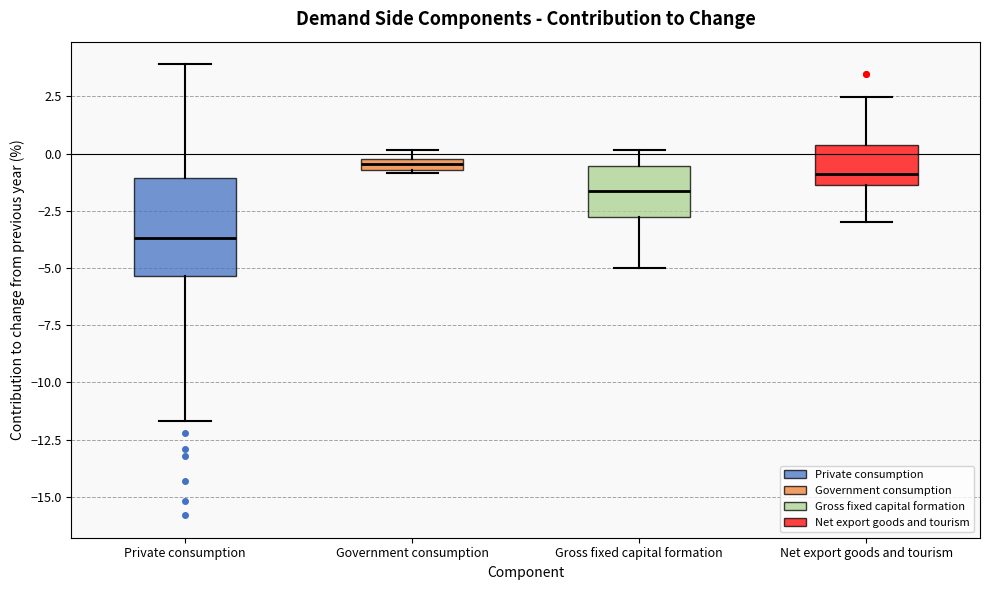

Comparing the boxes themselves (not the whiskers), which one is the tallest?

Private consumption